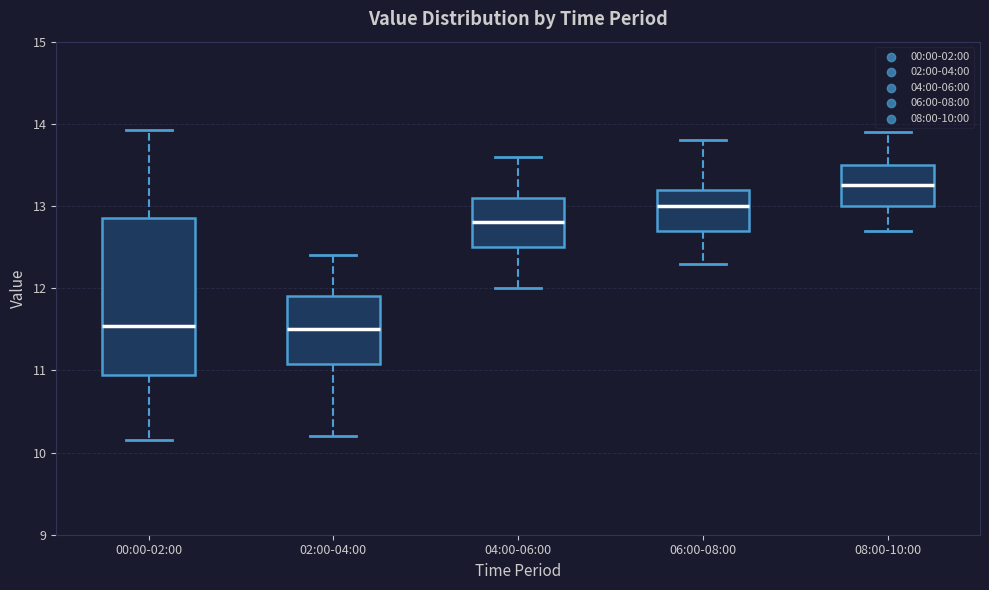

Reading left to right, read every box against the y-axis: the position of its median line, the range the box covers, and the ends of its whiskers. The values are not printed on the chart, so give them approximately, as read against the axis.

00:00-02:00: median 11.5, box 10.9 to 12.9, whiskers 10.2 to 13.9
02:00-04:00: median 11.5, box 11.1 to 11.9, whiskers 10.2 to 12.4
04:00-06:00: median 12.8, box 12.5 to 13.1, whiskers 12.0 to 13.6
06:00-08:00: median 13.0, box 12.7 to 13.2, whiskers 12.3 to 13.8
08:00-10:00: median 13.3, box 13.0 to 13.5, whiskers 12.7 to 13.9